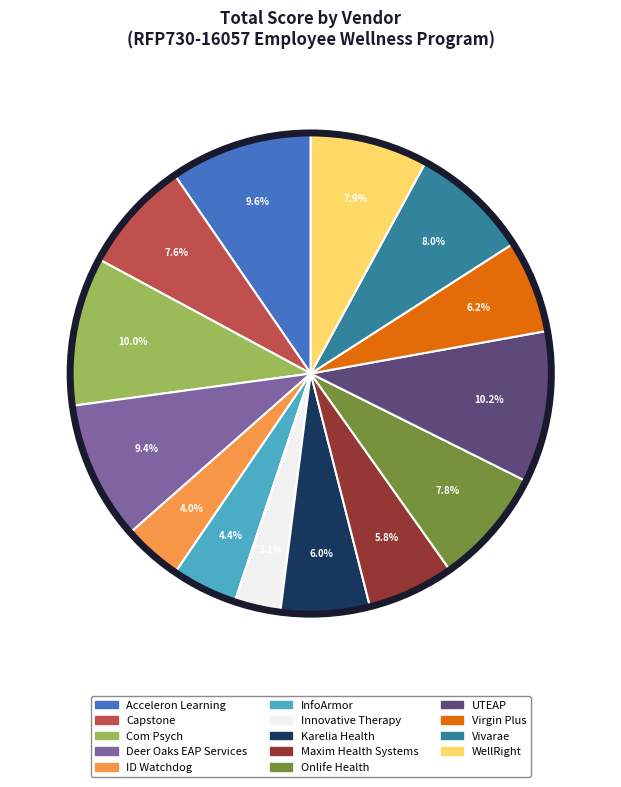

How much of the chart is everything except Com Psych?

90.0%